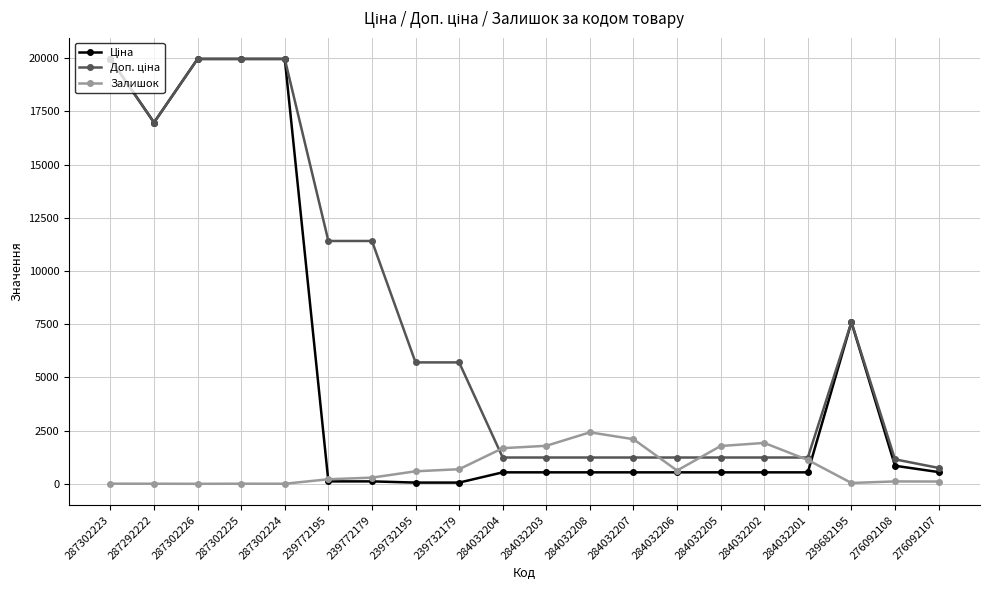

True or false: Залишок has a value of 588.0 at 239732195.

True